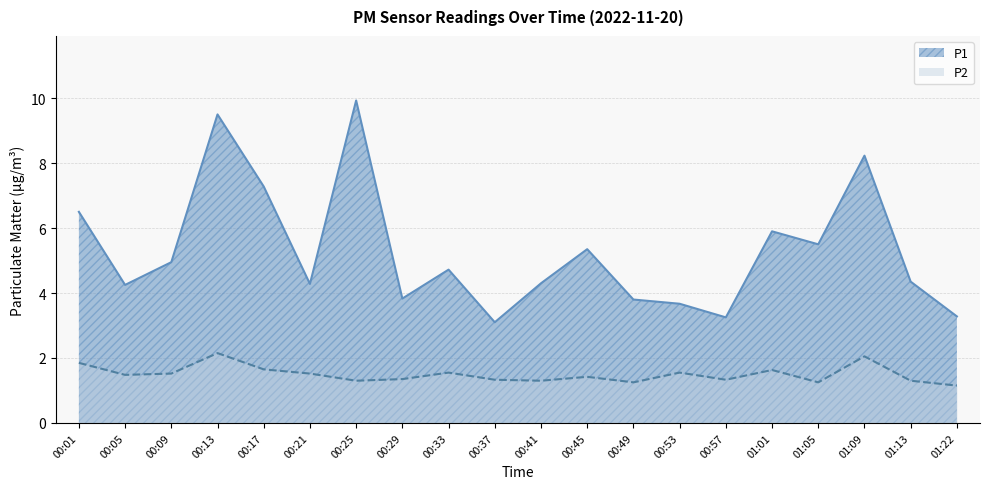

Is it true that P2 equals 1.1 at 01:22?

True